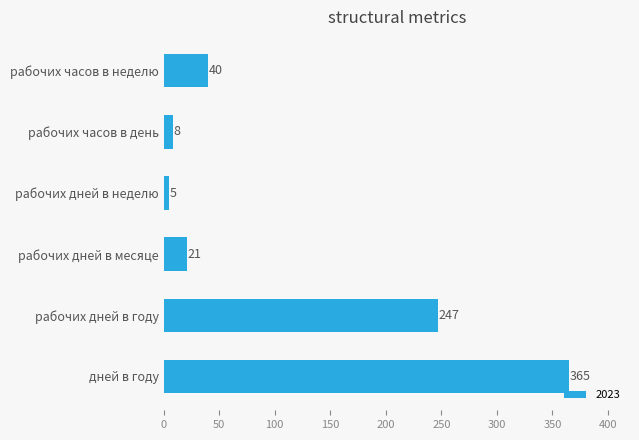

What is the sum of all values?

686